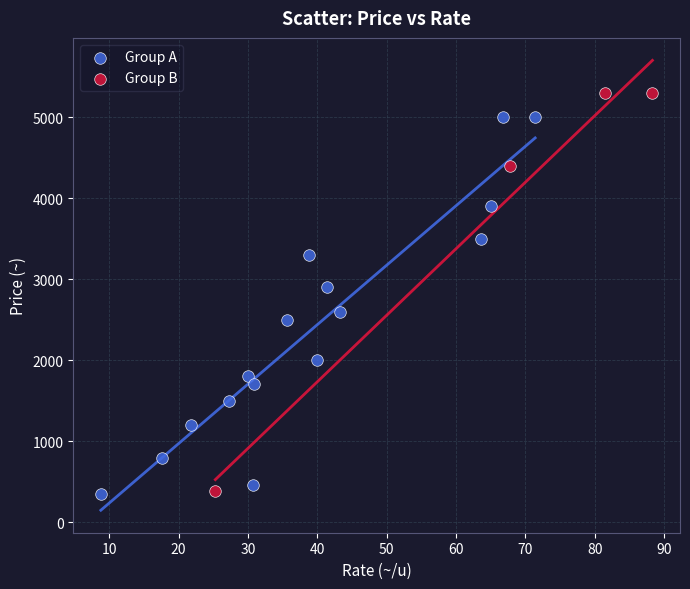

What are all the series names shown in the legend?

Group A, Group B